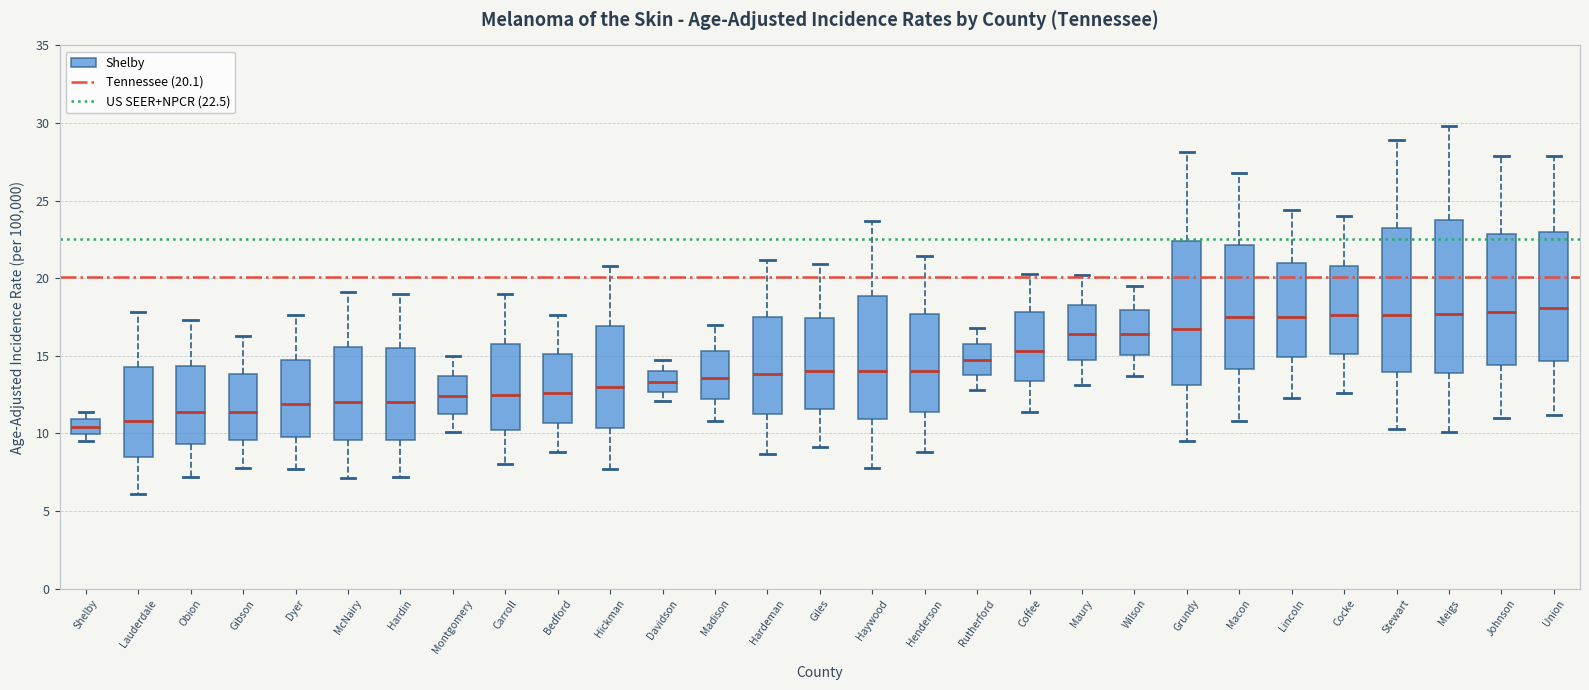

Where is the lower edge of the box for Giles on the y-axis? The values are not printed on the chart, so give them approximately, as read against the axis.

11.5